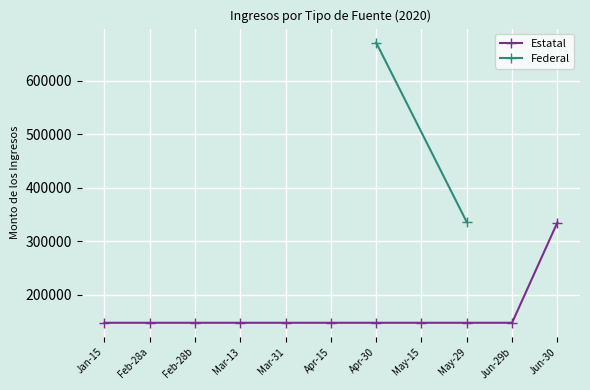

What is the difference between the maximum and minimum values?

187450.5